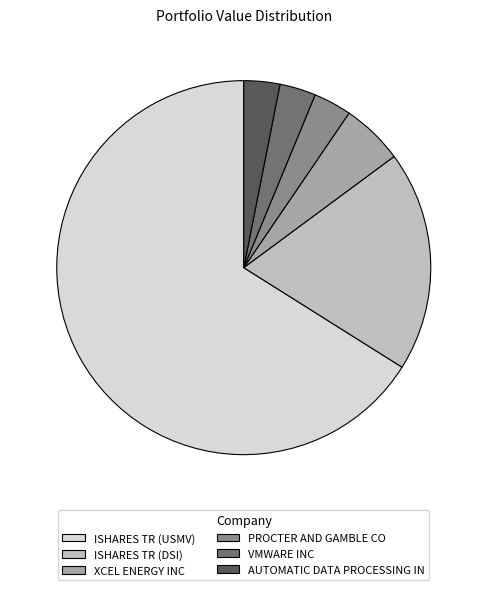

Approximately how many times larger is the value at XCEL ENERGY INC compared to AUTOMATIC DATA PROCESSING IN?

1.7